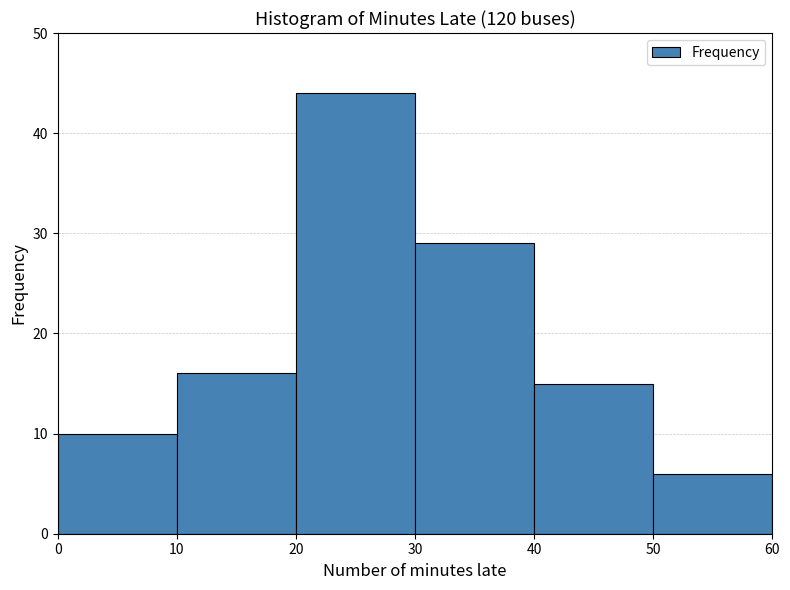

What is the height of the bar covering 10 to 20 on the x-axis? The values are not printed on the chart, so give them approximately, as read against the axis.

16